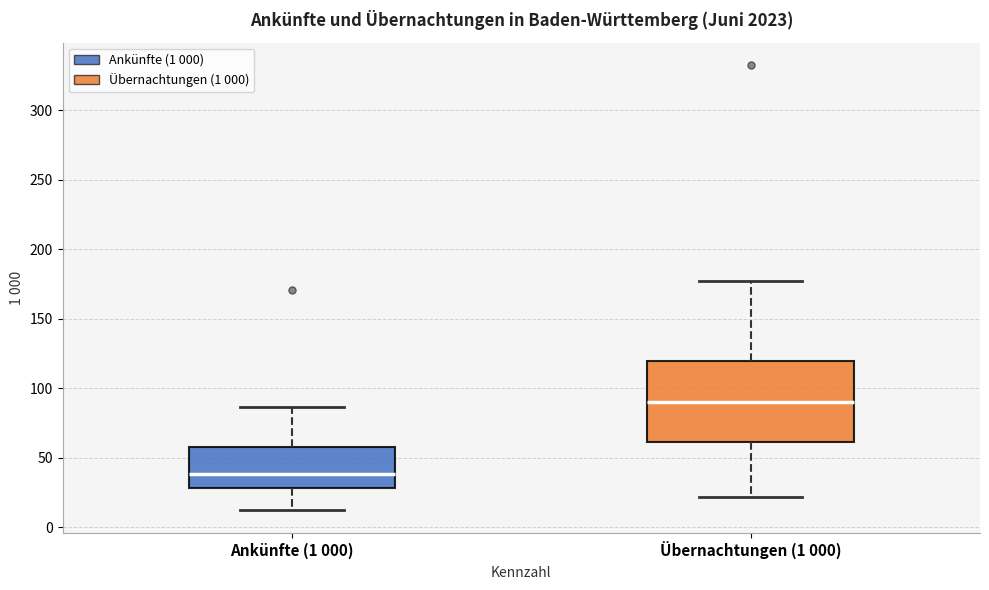

Comparing the boxes themselves (not the whiskers), which one is the tallest?

Übernachtungen (1 000)